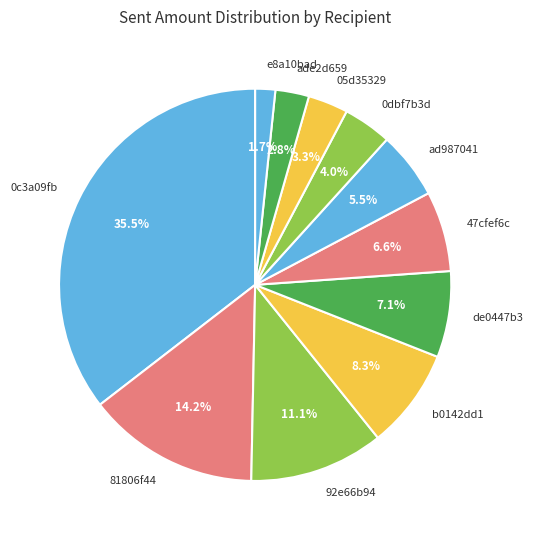

Does de0447b3 represent more than half of the total?

No